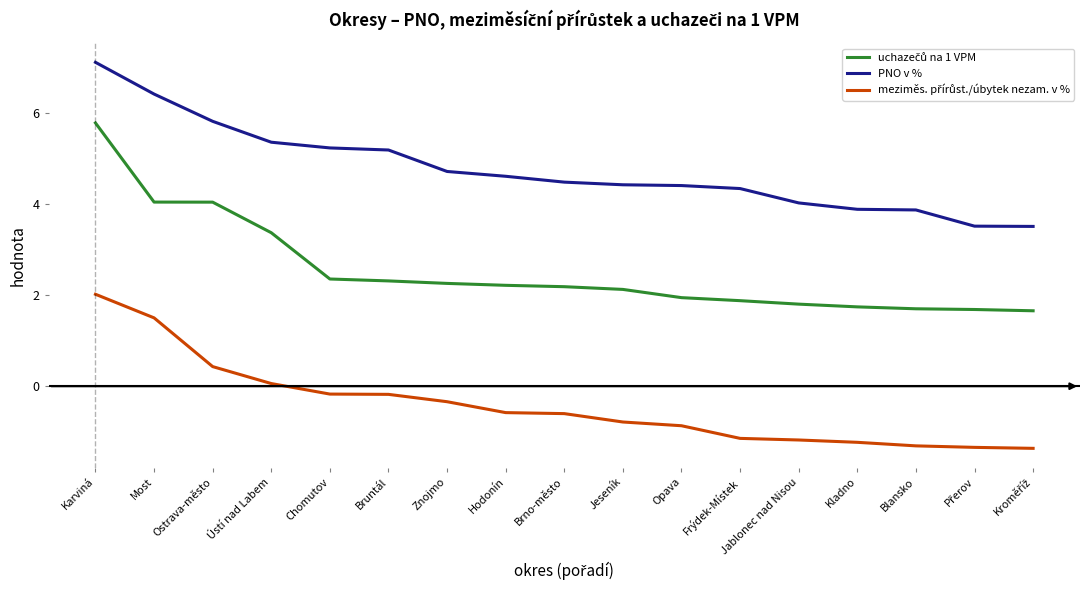

The PNO v % series shows 5.6 at Jablonec nad Nisou. True or false?

False